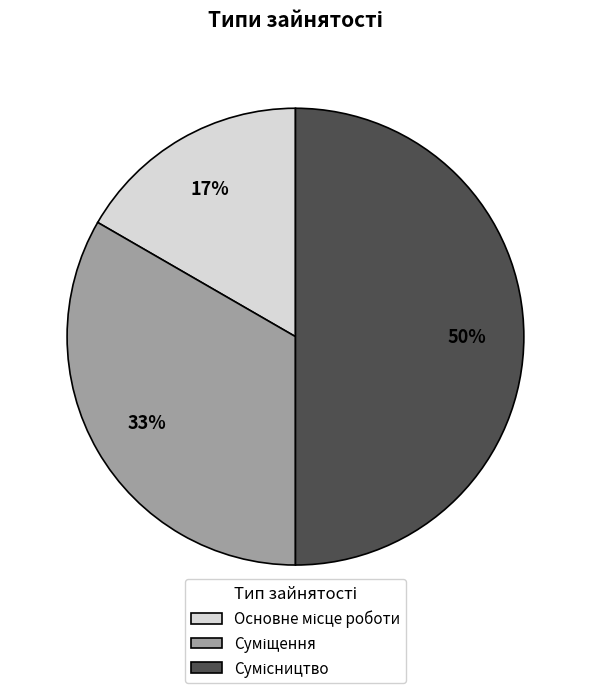

To the nearest percent, what is the average slice percentage?

33%